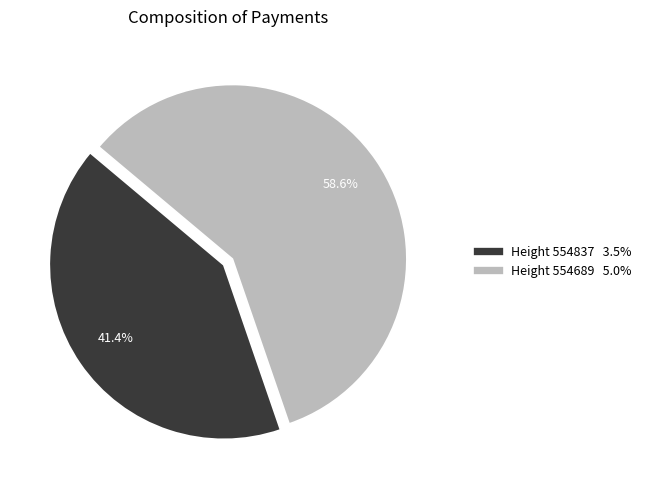

How many slices are in this pie chart?

2